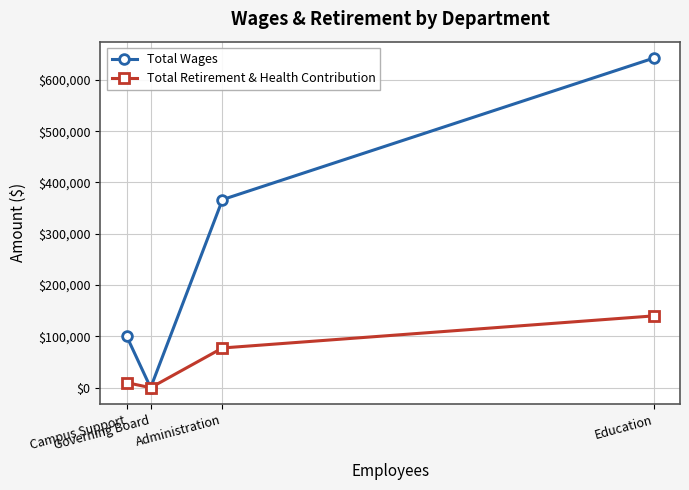

Reading left to right, extract all data points from this chart.

Total Wages: 100297	0	366623	642362
Total Retirement & Health Contribution: 9945	0	77443	139976